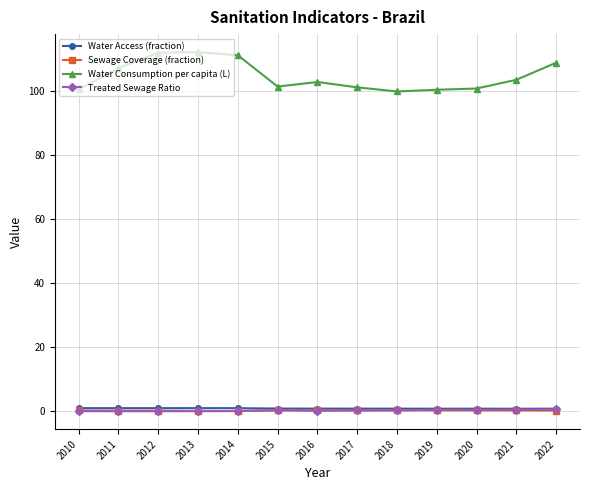

At how many categories does at least one series exceed 57?

13